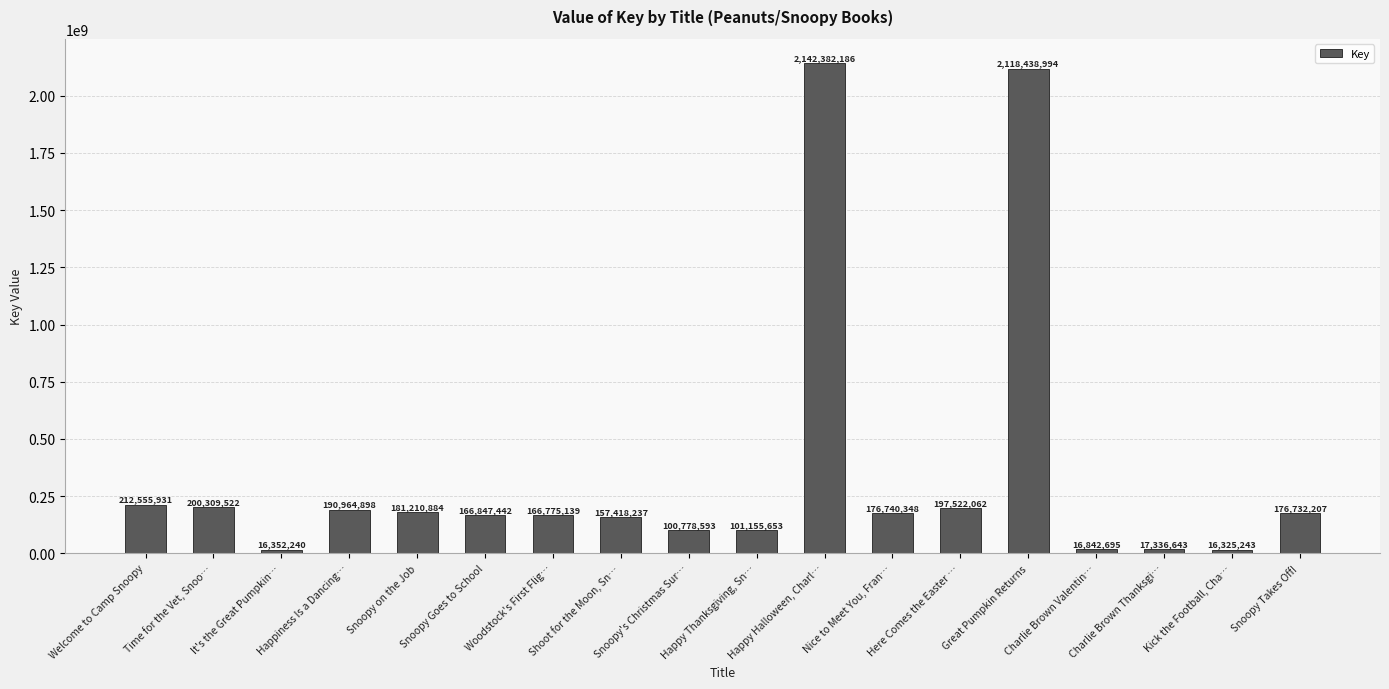

At which label does the data first exceed 176732207?

Welcome to Camp Snoopy